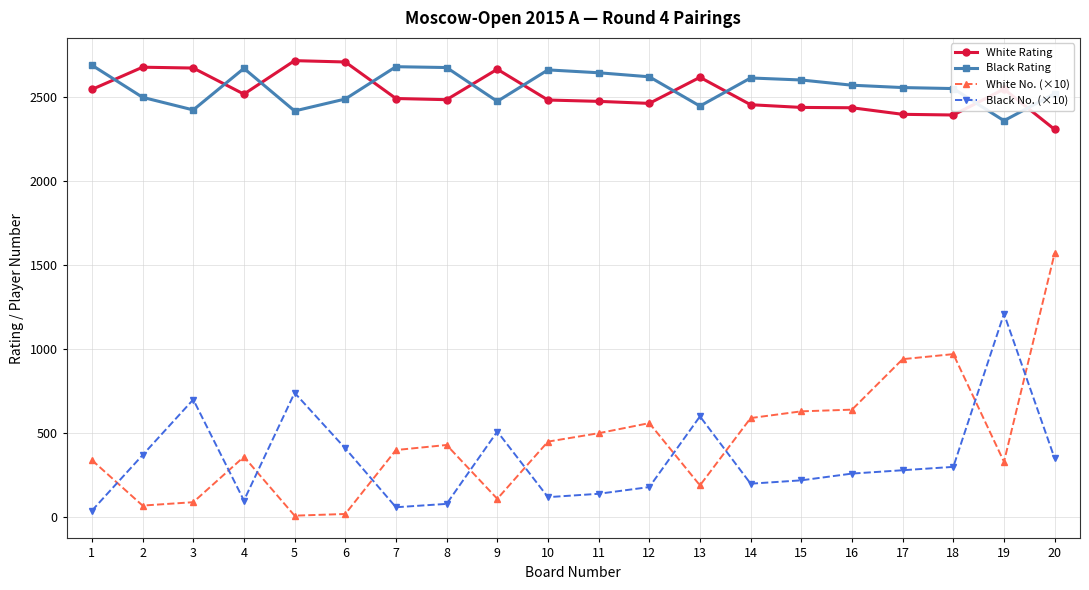

True or false: Black Rating and Black No. (×10) cross at least once.

False